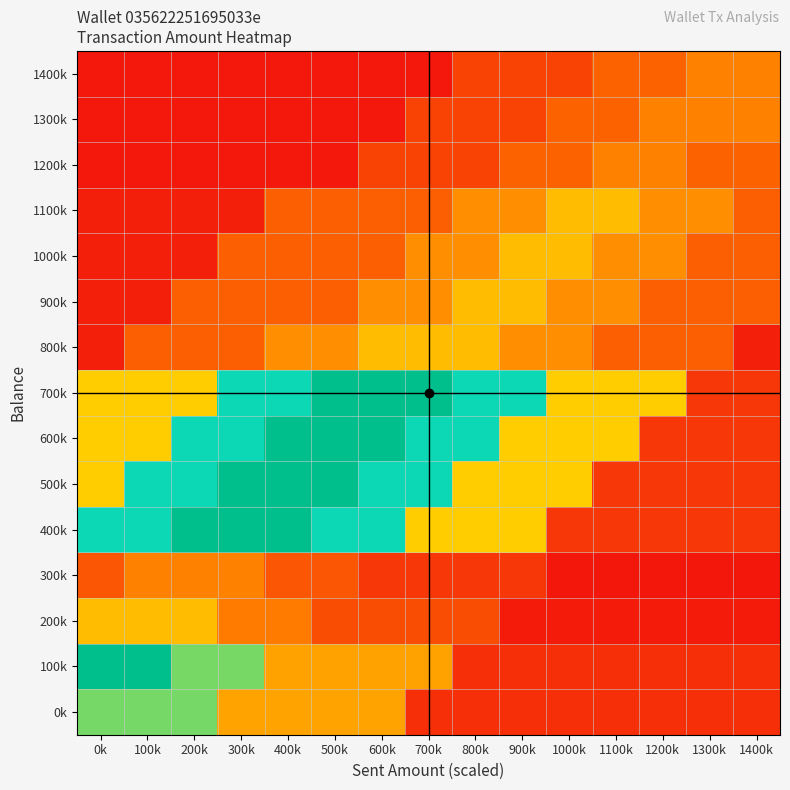

Reading left to right, what are all the values shown in this chart?

0k: 0k=0.6	100k=0.6	200k=0.6	300k=0.4	400k=0.4	500k=0.4	600k=0.4	700k=0.1	800k=0.1	900k=0.1	1000k=0.1	1100k=0.1	1200k=0.1	1300k=0.1	1400k=0.1
100k: 0k=1.0	100k=1.0	200k=0.6	300k=0.6	400k=0.4	500k=0.4	600k=0.4	700k=0.4	800k=0.1	900k=0.1	1000k=0.1	1100k=0.1	1200k=0.1	1300k=0.1	1400k=0.1
200k: 0k=0.4	100k=0.4	200k=0.4	300k=0.3	400k=0.3	500k=0.2	600k=0.2	700k=0.2	800k=0.2	900k=0.0	1000k=0.0	1100k=0.0	1200k=0.0	1300k=0.0	1400k=0.0
300k: 0k=0.2	100k=0.3	200k=0.3	300k=0.3	400k=0.2	500k=0.2	600k=0.1	700k=0.1	800k=0.1	900k=0.1	1000k=0.0	1100k=0.0	1200k=0.0	1300k=0.0	1400k=0.0
400k: 0k=0.7	100k=0.7	200k=1.0	300k=1.0	400k=1.0	500k=0.7	600k=0.7	700k=0.5	800k=0.5	900k=0.5	1000k=0.1	1100k=0.1	1200k=0.1	1300k=0.1	1400k=0.1
500k: 0k=0.5	100k=0.7	200k=0.7	300k=1.0	400k=1.0	500k=1.0	600k=0.7	700k=0.7	800k=0.5	900k=0.5	1000k=0.5	1100k=0.1	1200k=0.1	1300k=0.1	1400k=0.1
600k: 0k=0.5	100k=0.5	200k=0.7	300k=0.7	400k=1.0	500k=1.0	600k=1.0	700k=0.7	800k=0.7	900k=0.5	1000k=0.5	1100k=0.5	1200k=0.1	1300k=0.1	1400k=0.1
700k: 0k=0.5	100k=0.5	200k=0.5	300k=0.7	400k=0.7	500k=1.0	600k=1.0	700k=1.0	800k=0.7	900k=0.7	1000k=0.5	1100k=0.5	1200k=0.5	1300k=0.1	1400k=0.1
800k: 0k=0.0	100k=0.2	200k=0.2	300k=0.2	400k=0.3	500k=0.3	600k=0.4	700k=0.4	800k=0.4	900k=0.3	1000k=0.3	1100k=0.2	1200k=0.2	1300k=0.2	1400k=0.0
900k: 0k=0.0	100k=0.0	200k=0.2	300k=0.2	400k=0.2	500k=0.2	600k=0.3	700k=0.3	800k=0.4	900k=0.4	1000k=0.3	1100k=0.3	1200k=0.2	1300k=0.2	1400k=0.2
1000k: 0k=0.0	100k=0.0	200k=0.0	300k=0.2	400k=0.2	500k=0.2	600k=0.2	700k=0.3	800k=0.3	900k=0.4	1000k=0.4	1100k=0.3	1200k=0.3	1300k=0.2	1400k=0.2
1100k: 0k=0.0	100k=0.0	200k=0.0	300k=0.0	400k=0.2	500k=0.2	600k=0.2	700k=0.2	800k=0.3	900k=0.3	1000k=0.4	1100k=0.4	1200k=0.3	1300k=0.3	1400k=0.2
1200k: 0k=0.0	100k=0.0	200k=0.0	300k=0.0	400k=0.0	500k=0.0	600k=0.1	700k=0.1	800k=0.1	900k=0.2	1000k=0.2	1100k=0.3	1200k=0.3	1300k=0.2	1400k=0.2
1300k: 0k=0.0	100k=0.0	200k=0.0	300k=0.0	400k=0.0	500k=0.0	600k=0.0	700k=0.1	800k=0.1	900k=0.1	1000k=0.2	1100k=0.2	1200k=0.3	1300k=0.3	1400k=0.3
1400k: 0k=0.0	100k=0.0	200k=0.0	300k=0.0	400k=0.0	500k=0.0	600k=0.0	700k=0.0	800k=0.1	900k=0.1	1000k=0.1	1100k=0.2	1200k=0.2	1300k=0.3	1400k=0.3